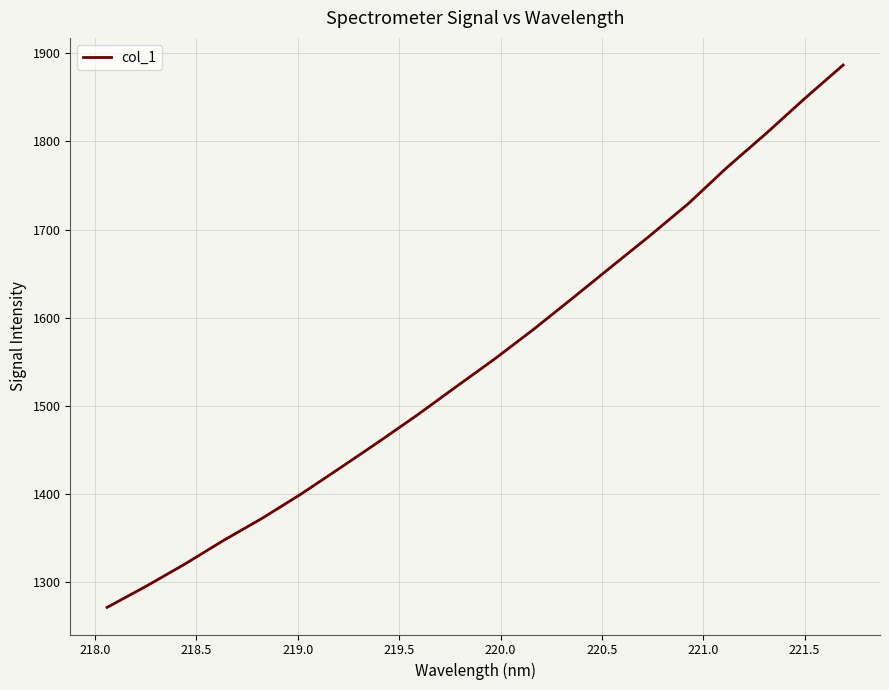

What is the smallest value displayed?

1270.9